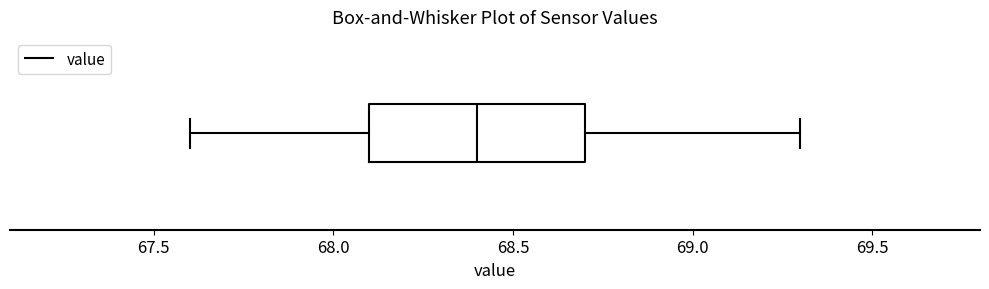

Read this box plot against the x-axis: the position of the median line, the range covered by the box, and the ends of both whiskers. The values are not printed on the chart, so give them approximately, as read against the axis.

median 68.4, box 68.1 to 68.7, whiskers 67.6 to 69.3